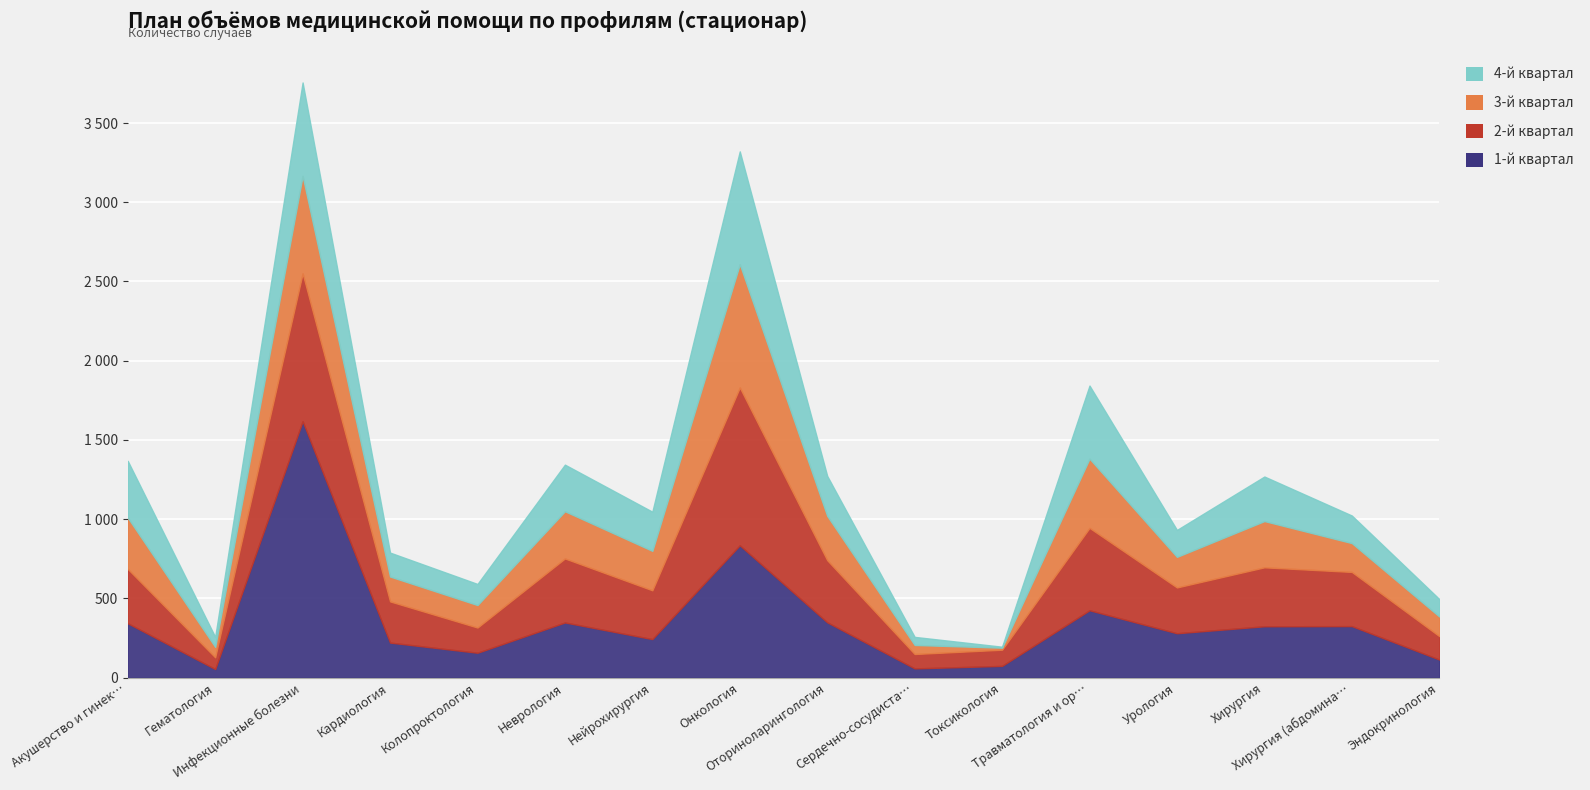

What is the difference between the maximum and minimum values in the 3-й квартал series?

765